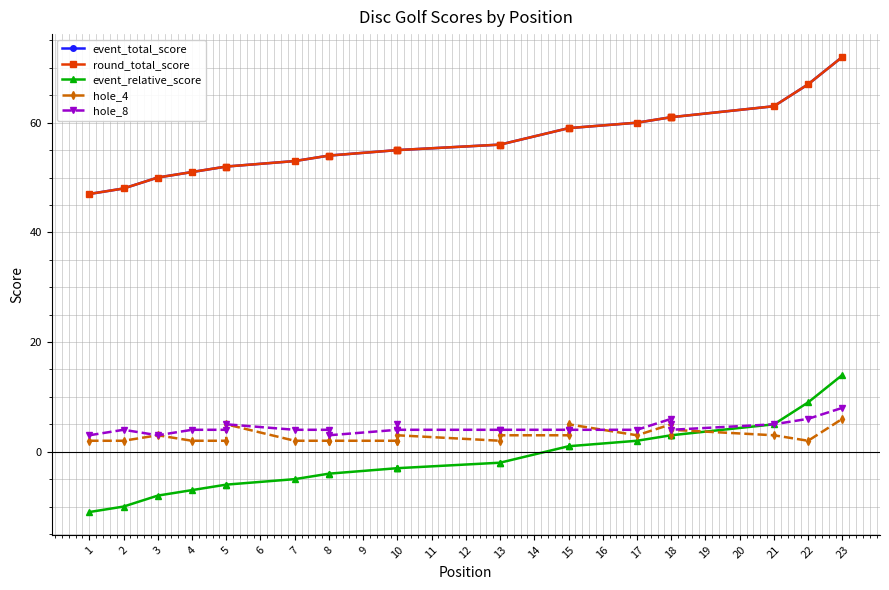

How many lines are shown in the chart?

5